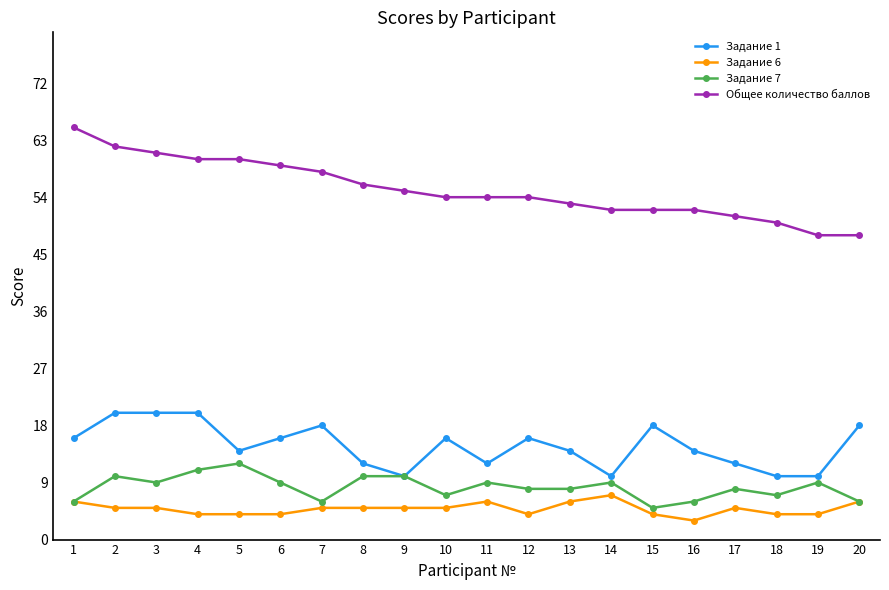

What is the sum of the Задание 1 values at 19 and 4?

30